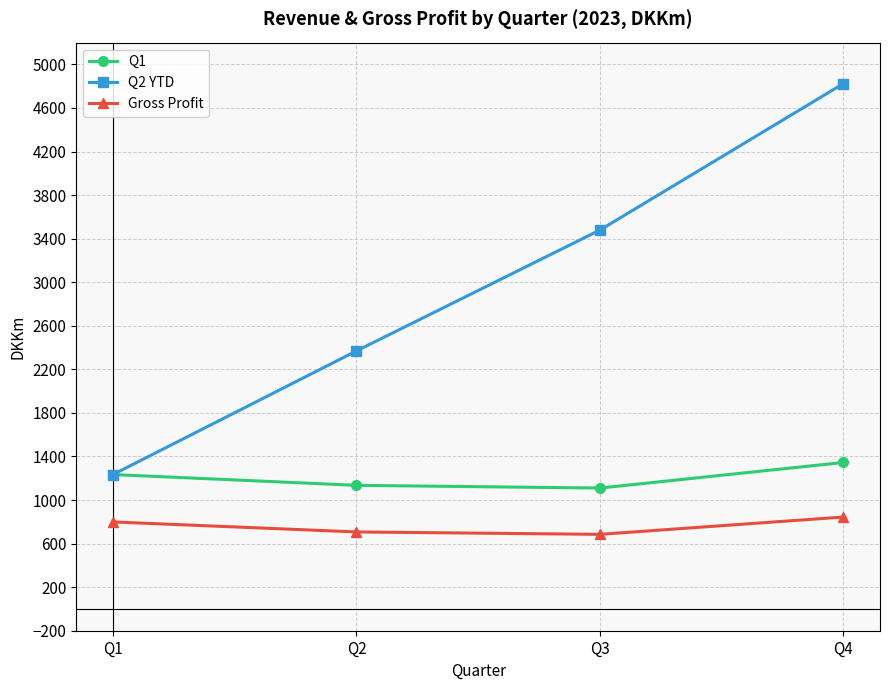

Where is Q2 YTD nearest to the value 3029?

Q3